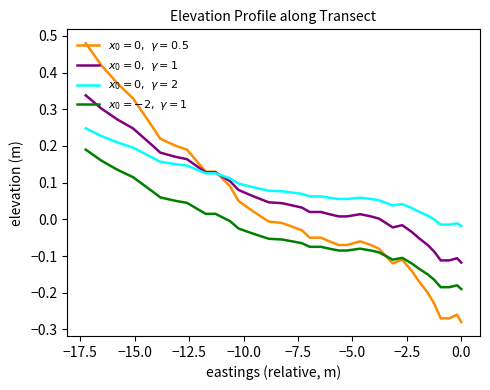

How many interior local valleys does the $x_0=0,\ \gamma=1$ series have?

1